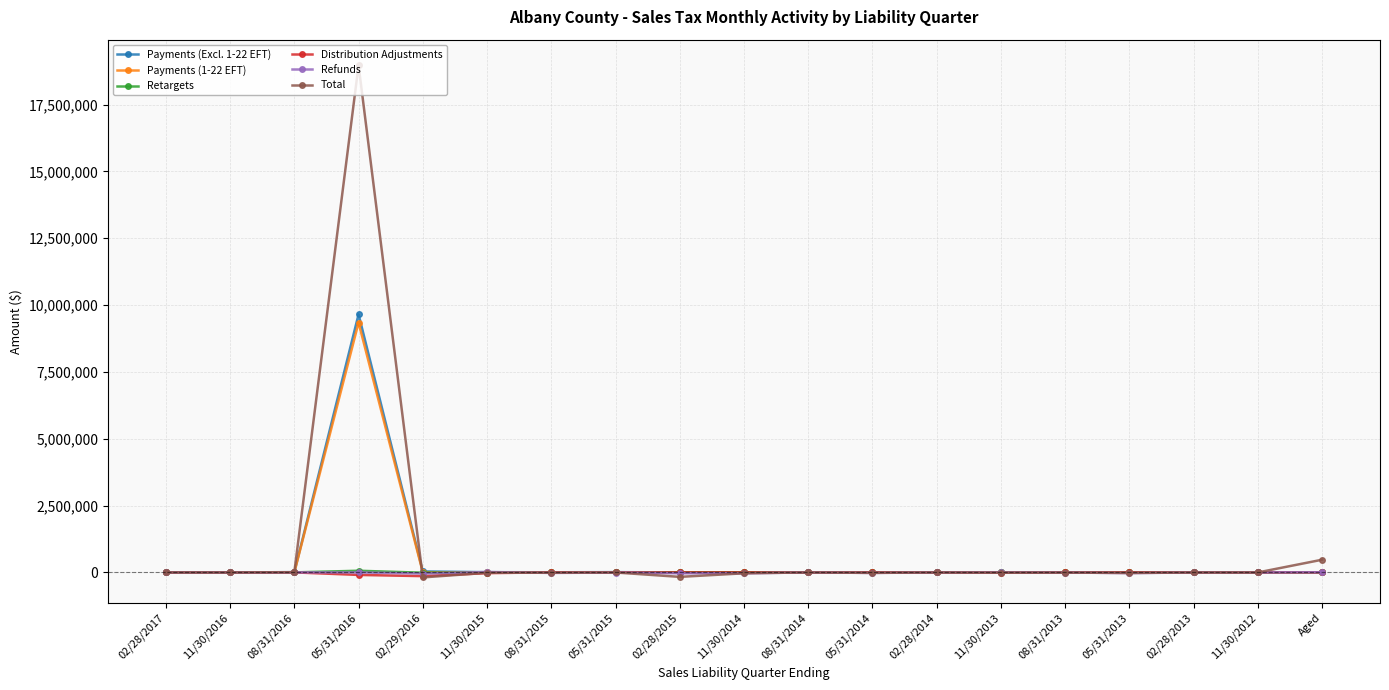

Which series has the largest range (max minus min)?

Total